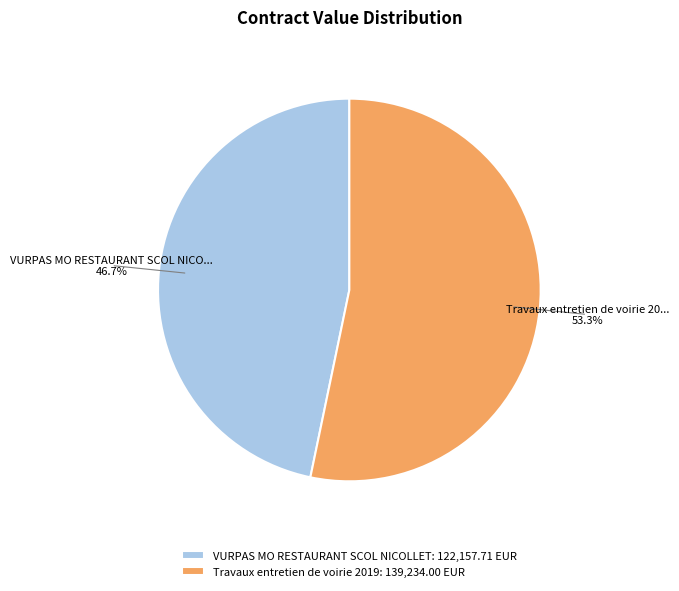

Count the number of slices in the pie.

2